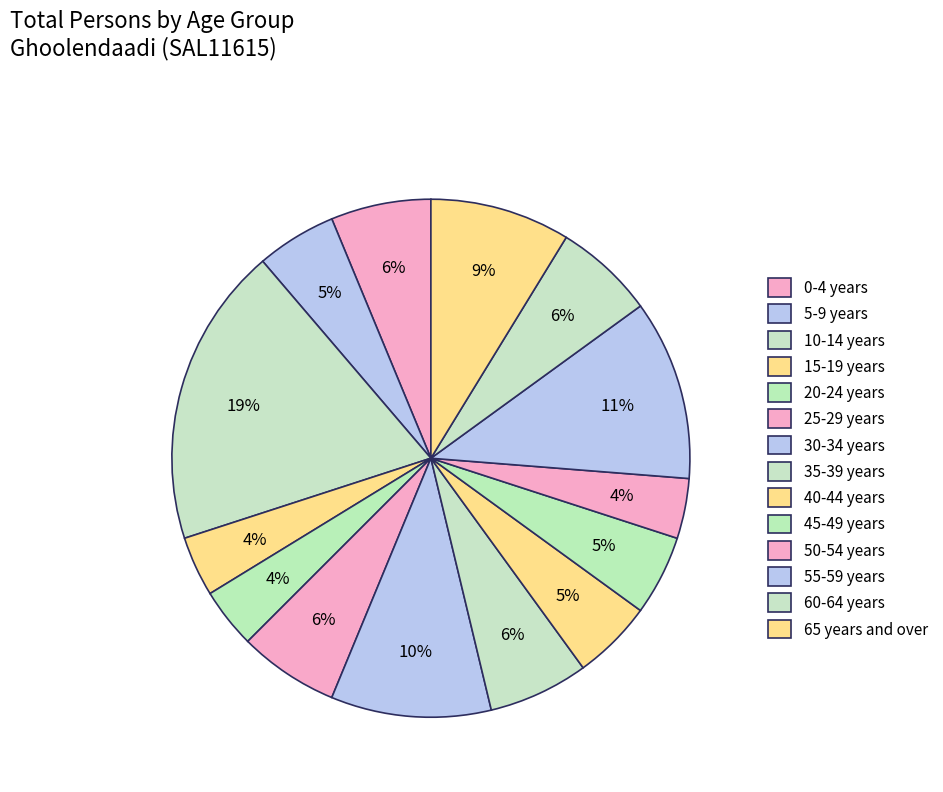

How much of the chart is everything except 45-49 years?

95.0%